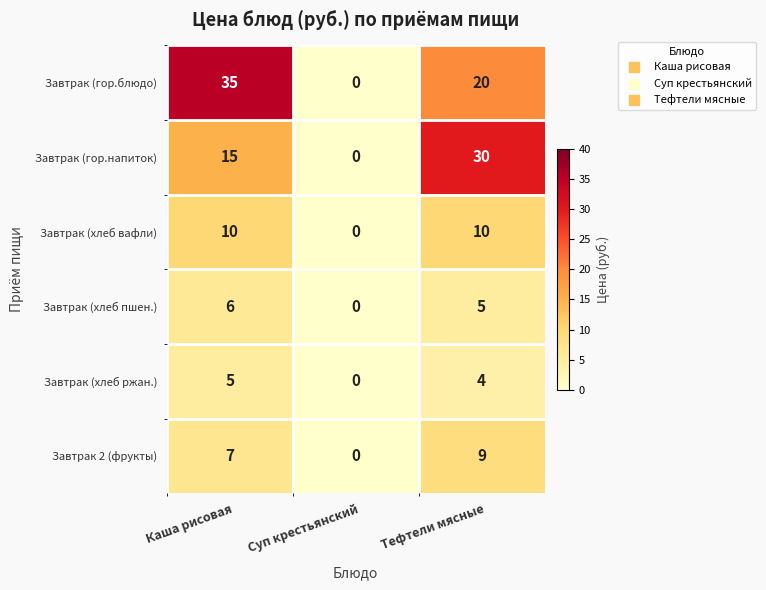

Where is Завтрак 2 (фрукты) nearest to the value 4?

Каша рисовая